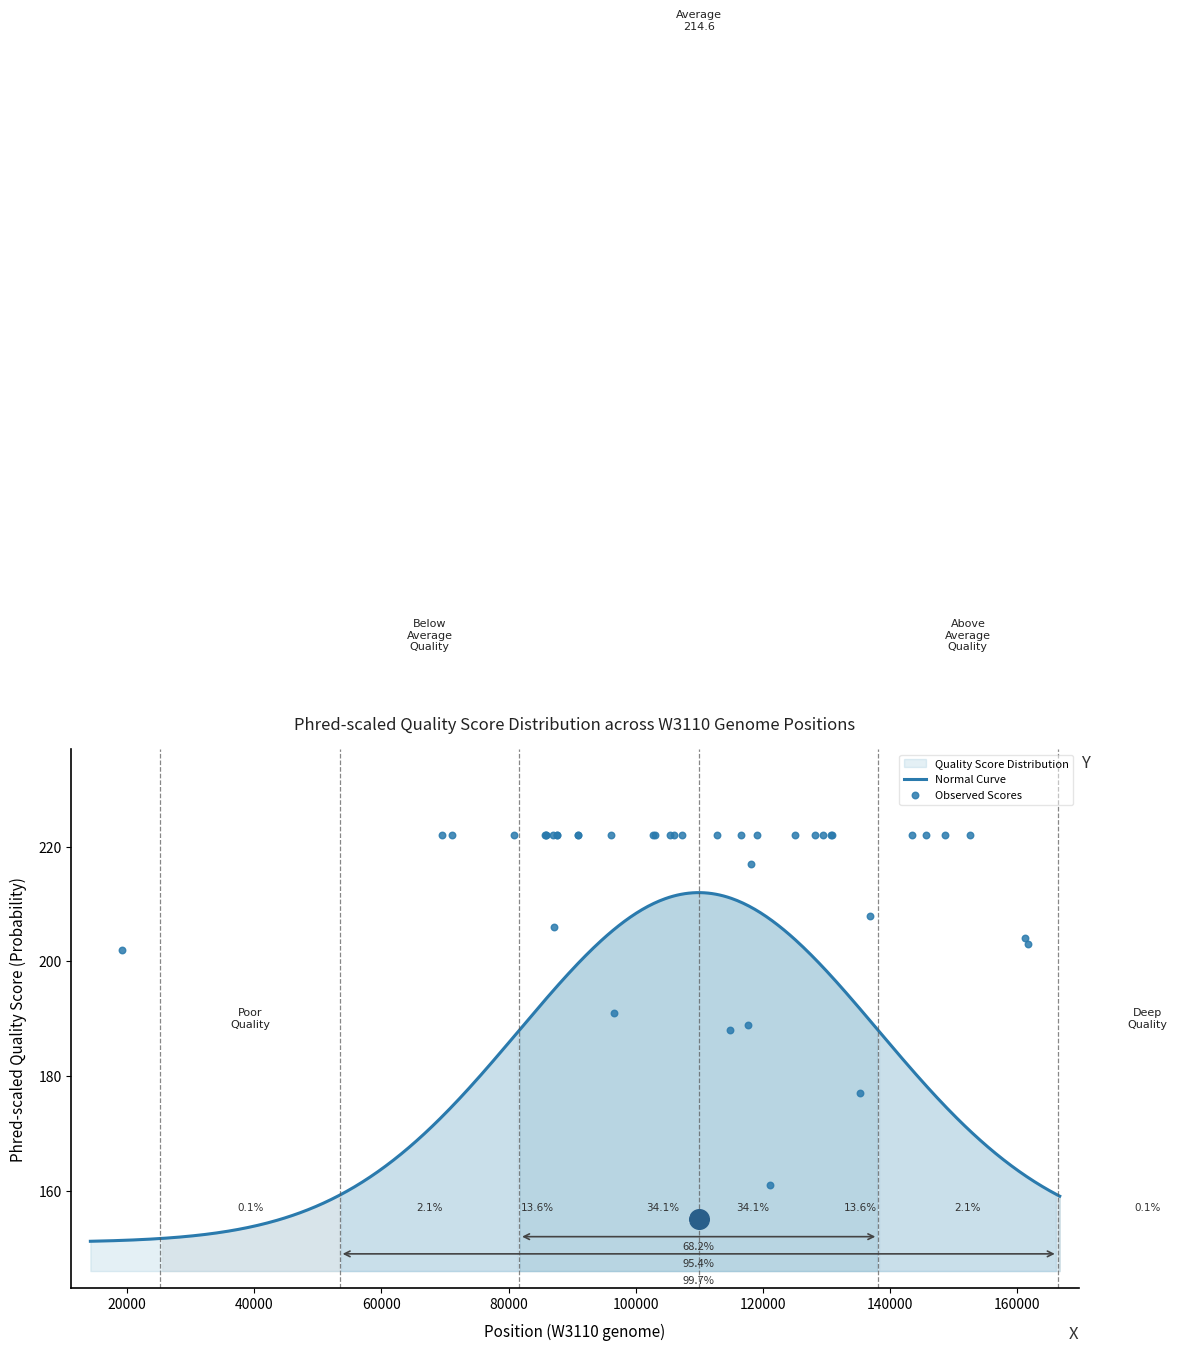

What is the minimum value for Normal Curve?

151.2